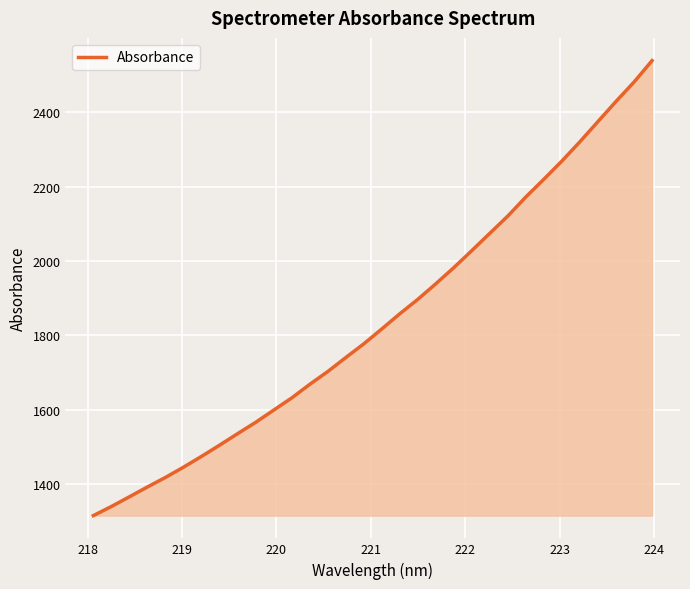

What is the maximum value shown in the chart?

2538.6